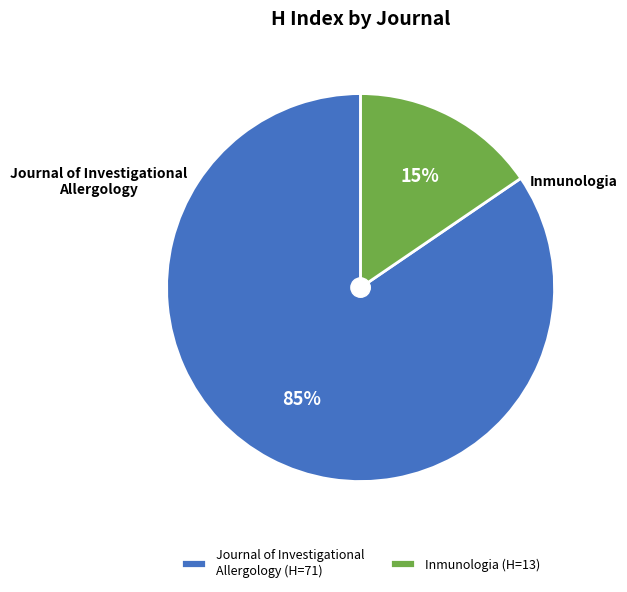

What is the majority slice?

Journal of Investigational Allergology (H=71)